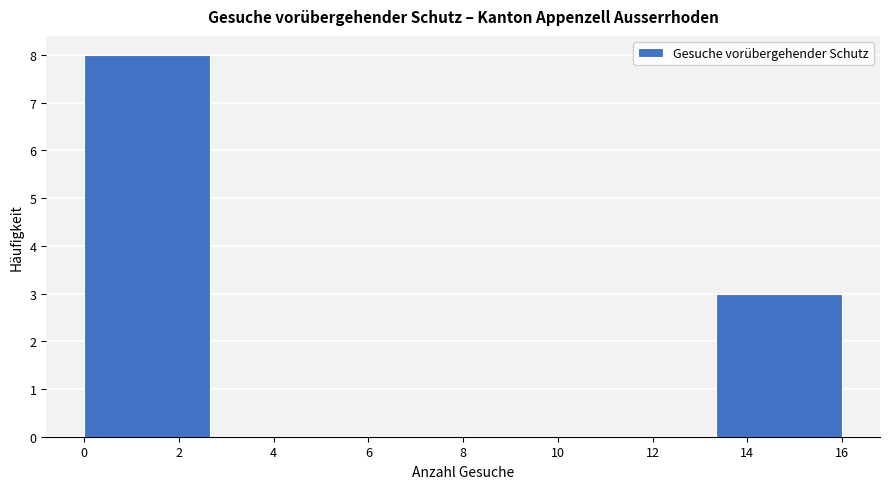

Reading left to right, transcribe this chart: for each bar, give the range it covers on the x-axis and its height. Neither the bar edges nor the heights are printed on the chart, so give them approximately, as read against the axes.

0.0 to 2.6: 8
2.6 to 5.4: 0
5.4 to 8.0: 0
8.0 to 10.6: 0
10.6 to 13.4: 0
13.4 to 16.0: 3